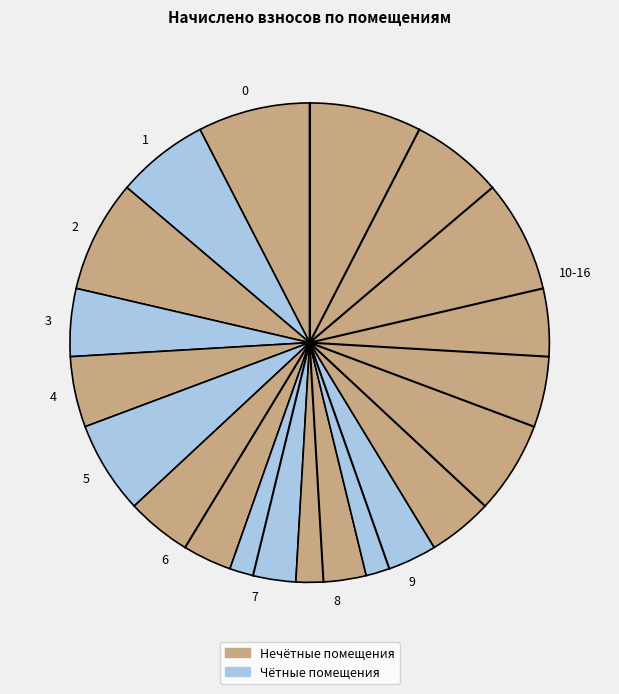

Approximately how many times larger is the value at 10-16 compared to 8?

8.8